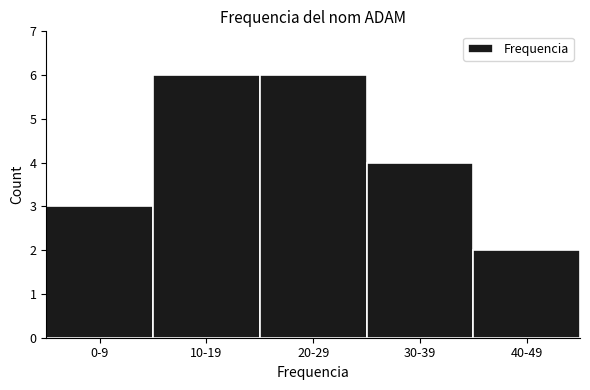

Reading left to right, list all the values displayed in this chart.

3	6	6	4	2